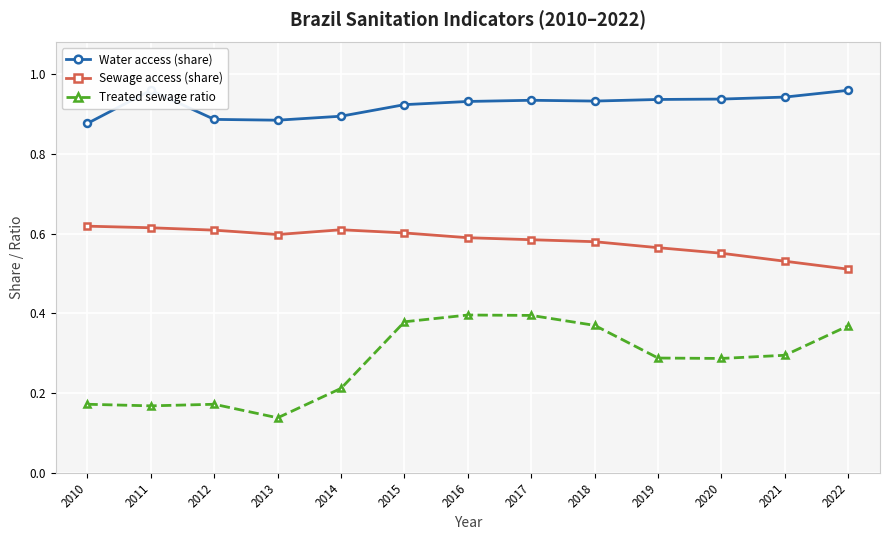

What is the difference between the maximum and minimum values in the Treated sewage ratio series?

0.3